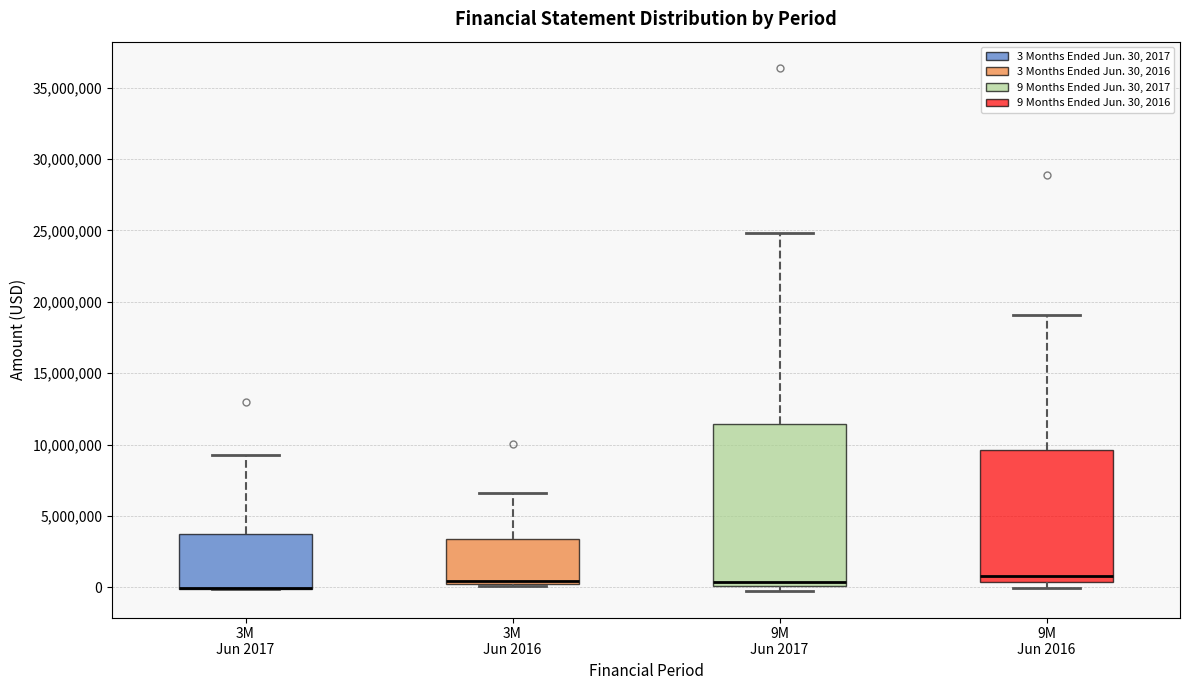

Reading left to right, read every box against the y-axis: the position of its median line, the range the box covers, and the ends of its whiskers. The values are not printed on the chart, so give them approximately, as read against the axis.

3M Jun 2017: median 0 (drawn on the box's lower edge), box 0 to 4000000, whiskers 0 to 9000000
3M Jun 2016: median 500000, box 0 to 3500000, whiskers 0 to 6500000
9M Jun 2017: median 500000, box 0 to 11500000, whiskers -500000 to 25000000
9M Jun 2016: median 1000000, box 500000 to 9500000, whiskers 0 to 19000000